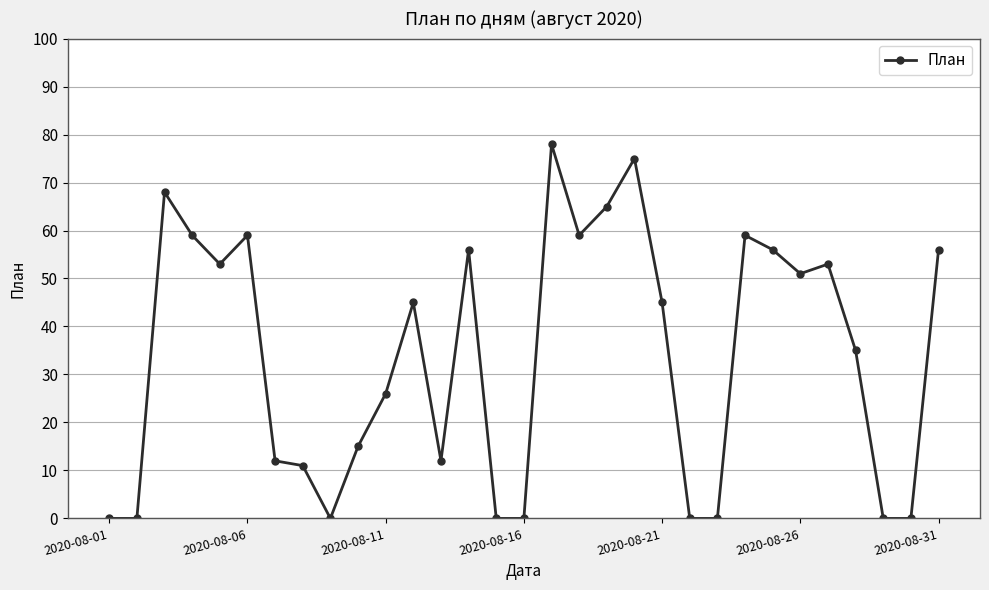

What is the difference between the second highest and minimum values?

75